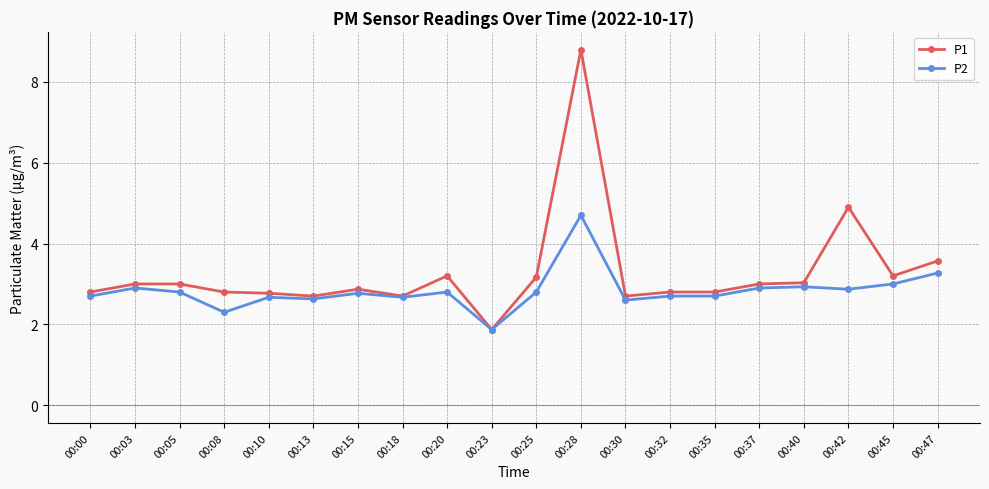

Which series has the largest total across all categories?

P1